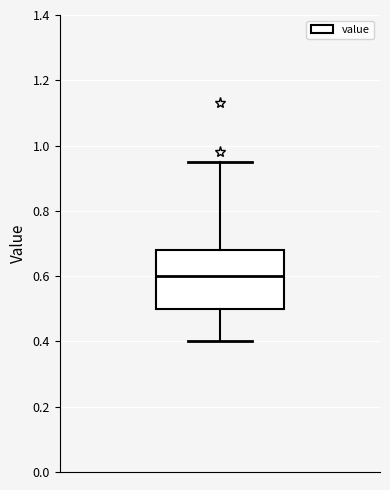

Read this box plot against the y-axis: the position of the median line, the range covered by the box, and the ends of both whiskers. The values are not printed on the chart, so give them approximately, as read against the axis.

median 0.60, box 0.50 to 0.68, whiskers 0.40 to 0.96